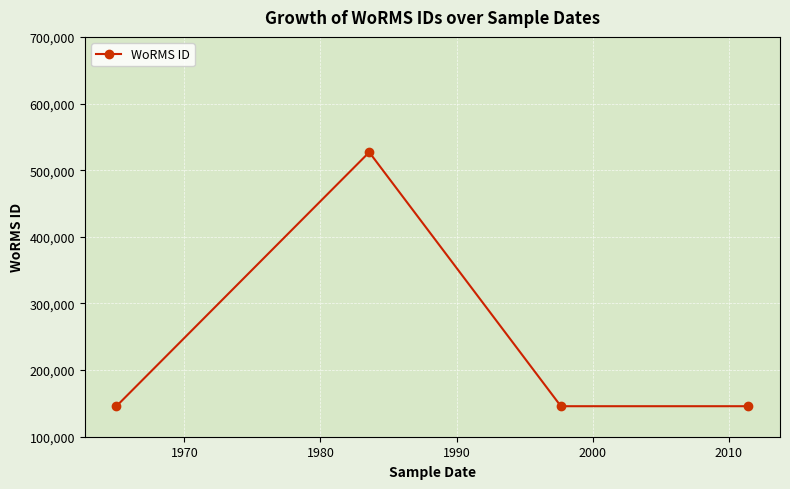

What is the smallest value displayed?

145790